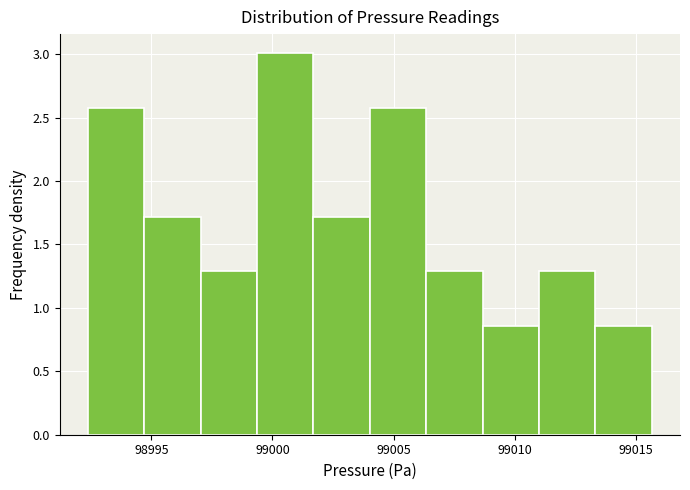

Reading left to right, list every bar in this chart as the range it spans on the x-axis followed by its height. Neither the bar edges nor the heights are printed on the chart, so give them approximately, as read against the axes.

98992.5 to 98994.5: 2.60
98994.5 to 98997.0: 1.70
98997.0 to 98999.5: 1.30
98999.5 to 99001.5: 3.00
99001.5 to 99004.0: 1.70
99004.0 to 99006.5: 2.60
99006.5 to 99008.5: 1.30
99008.5 to 99011.0: 0.85
99011.0 to 99013.5: 1.30
99013.5 to 99015.5: 0.85